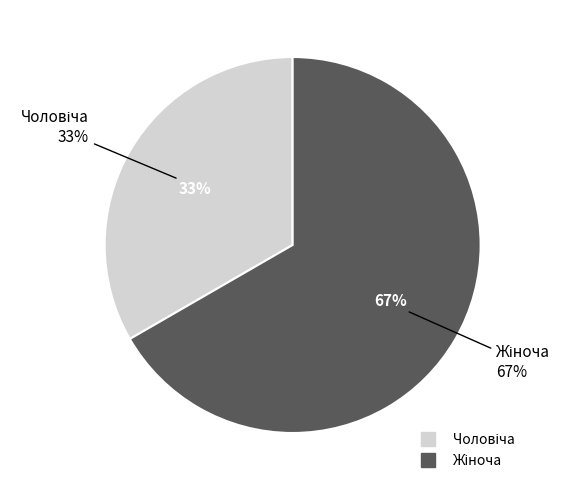

Which category accounts for the majority?

Жіноча